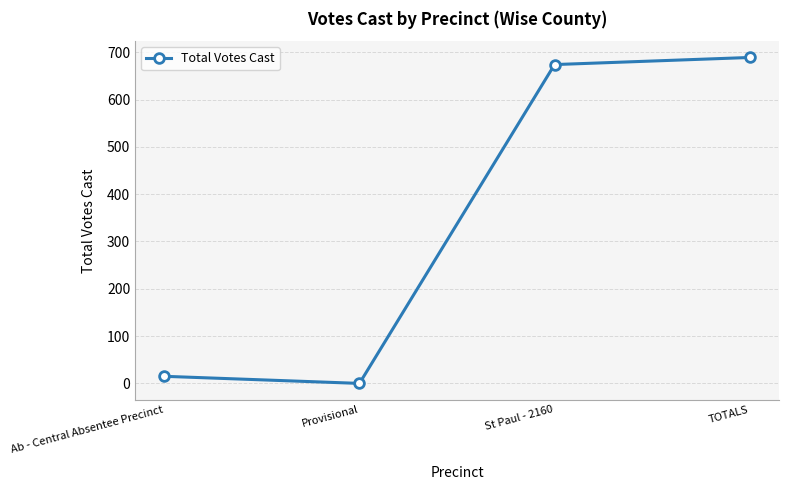

List the labels in order of value, smallest first.

Provisional, Ab - Central Absentee Precinct, St Paul - 2160, TOTALS